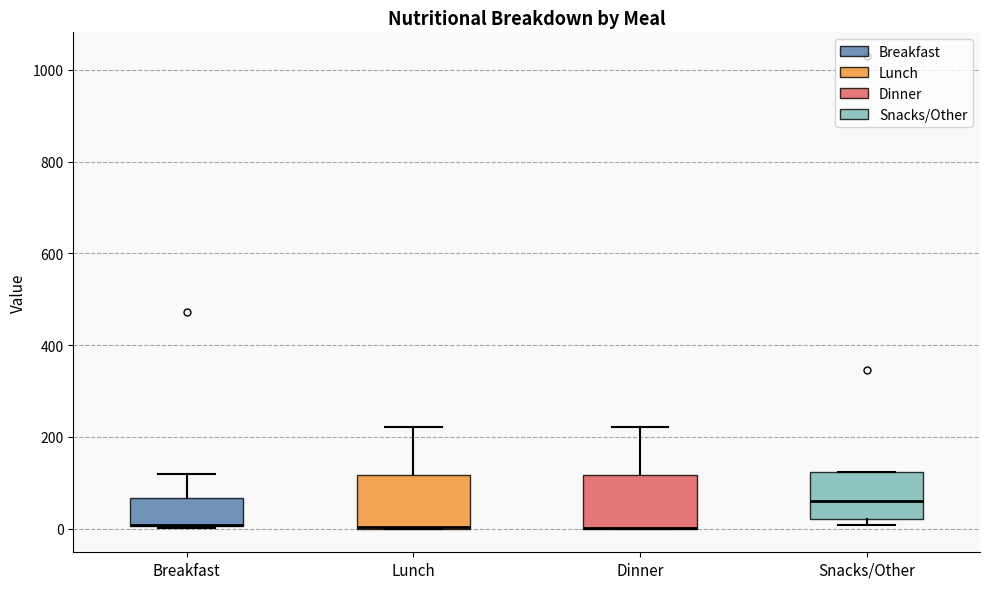

Reading left to right, read every box against the y-axis: the position of its median line, the range the box covers, and the ends of its whiskers. The values are not printed on the chart, so give them approximately, as read against the axis.

Breakfast: median 0 (drawn on the box's lower edge), box 0 to 60, whiskers 0 to 120
Lunch: median 0 (drawn on the box's lower edge), box 0 to 120, whiskers 0 to 220
Dinner: median 0 (drawn on the box's lower edge), box 0 to 120, whiskers 0 to 220
Snacks/Other: median 60, box 20 to 120, whiskers 0 to 120